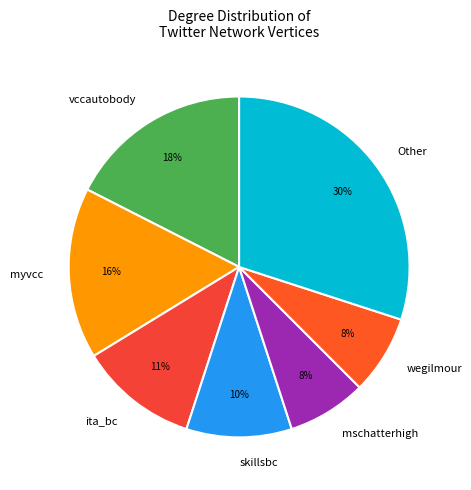

Does any single category account for the majority?

No